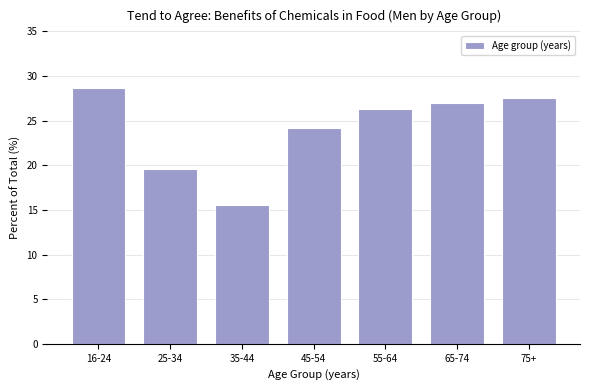

Reading left to right, extract all data points from this chart.

28.7	19.6	15.6	24.2	26.3	27.0	27.5